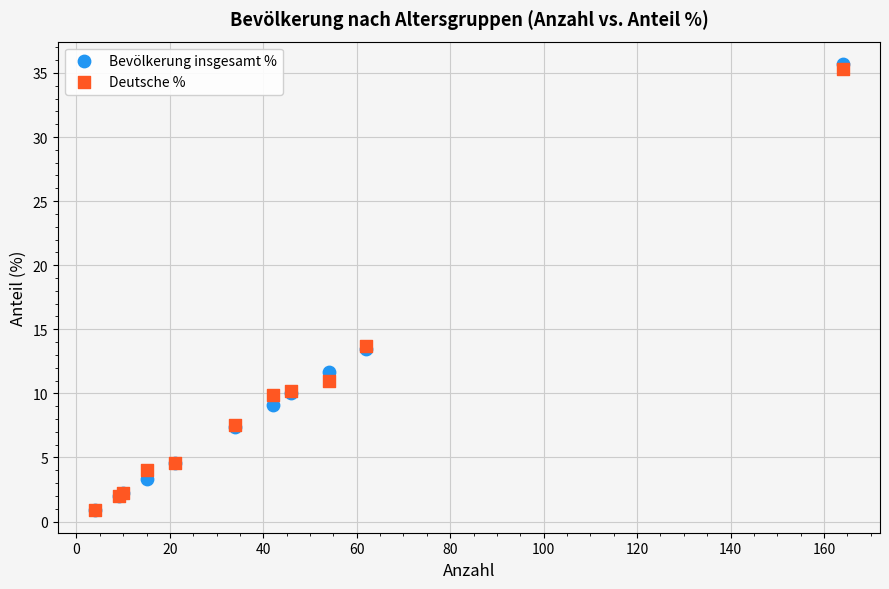

What are all the series names shown in the legend?

Bevölkerung insgesamt %, Deutsche %